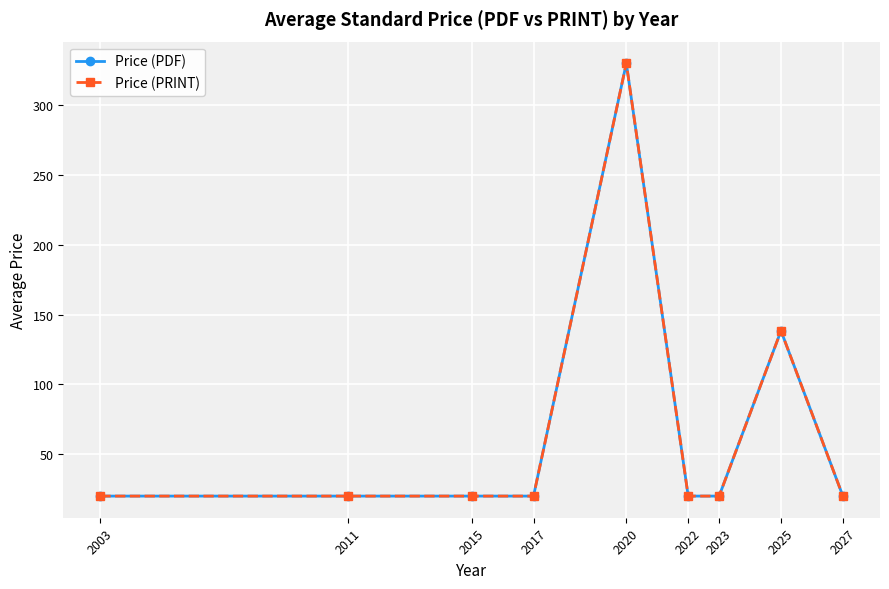

How many lines are shown in the chart?

2